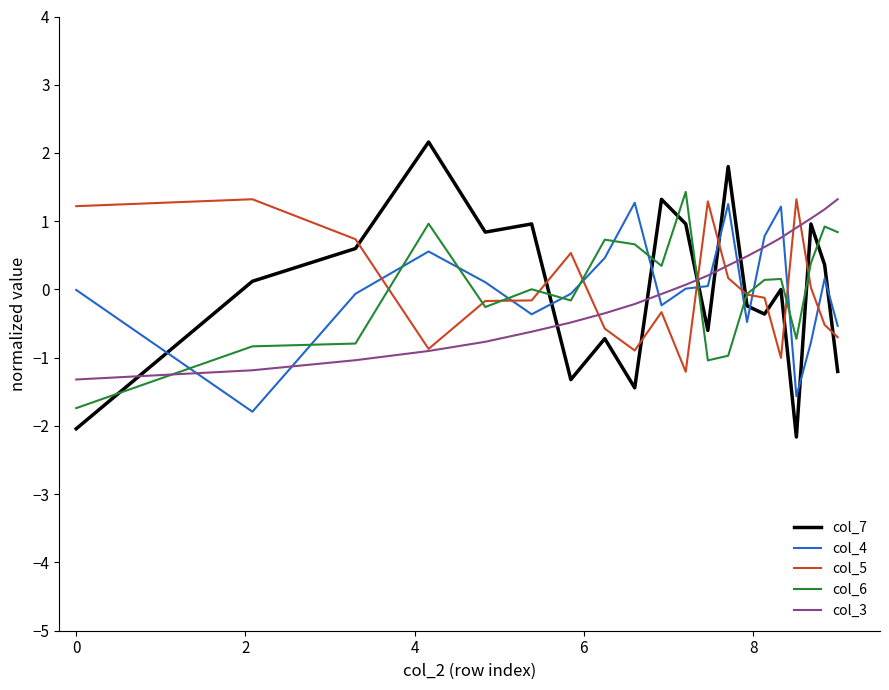

Which series has the largest range (max minus min)?

col_7